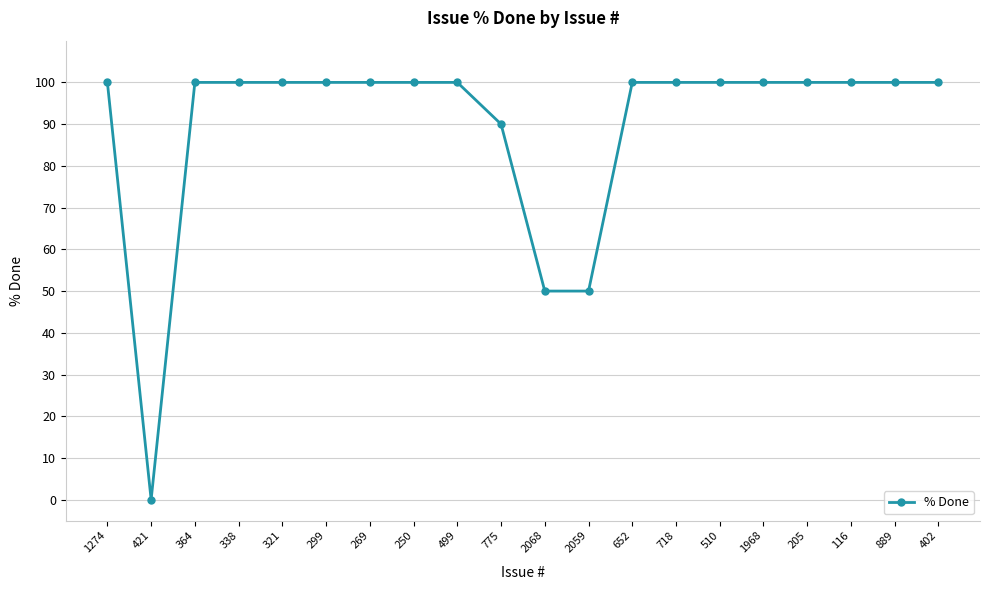

What is the average value?

90